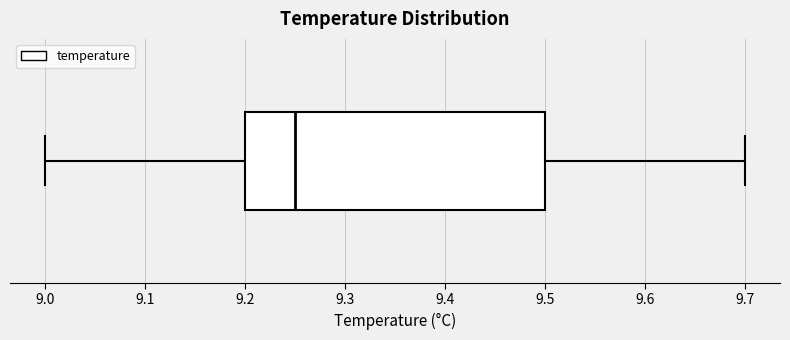

Where is the right edge of the box on the x-axis? The values are not printed on the chart, so give them approximately, as read against the axis.

9.50